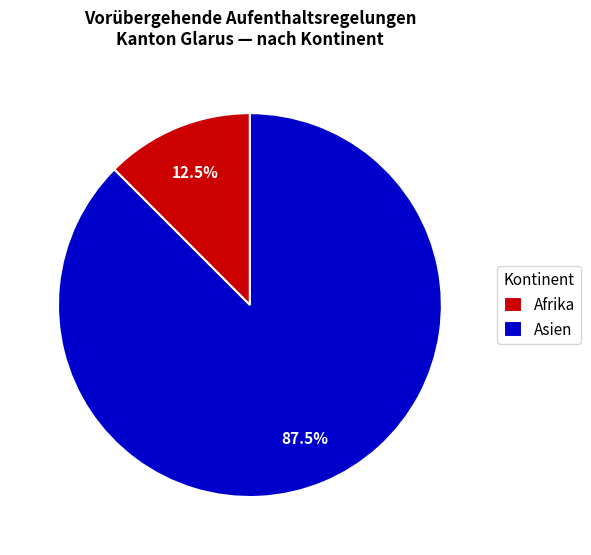

What is the largest slice in the pie chart?

Asien